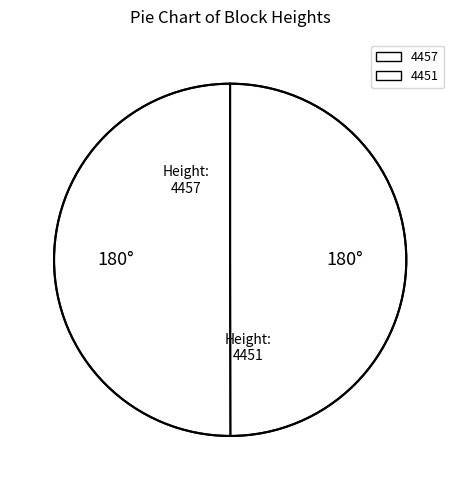

How many slices are in this pie chart?

2